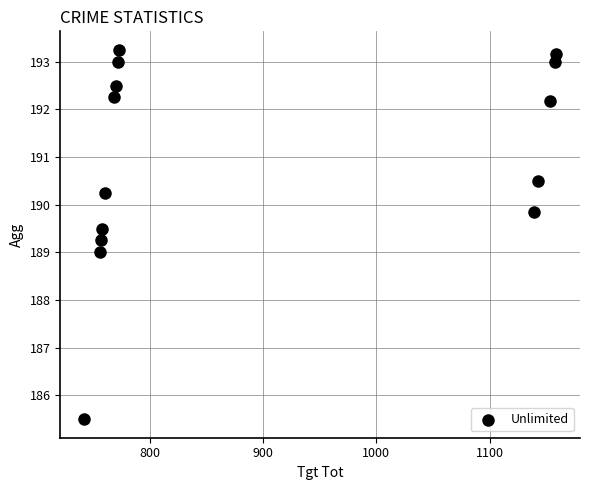

What is the range of X values (max minus min)?

417.0